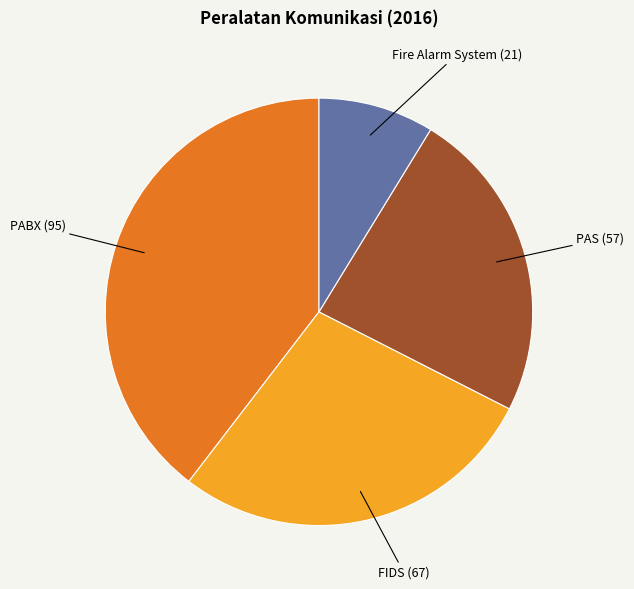

Between PABX and PAS, which is larger?

PABX